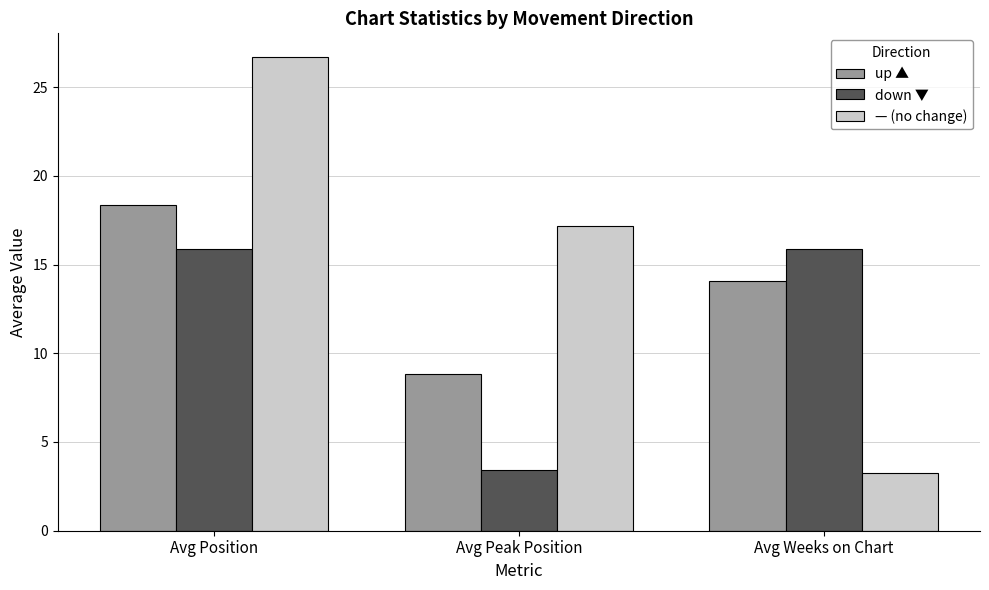

How many values in the up ▲ series exceed 14?

2